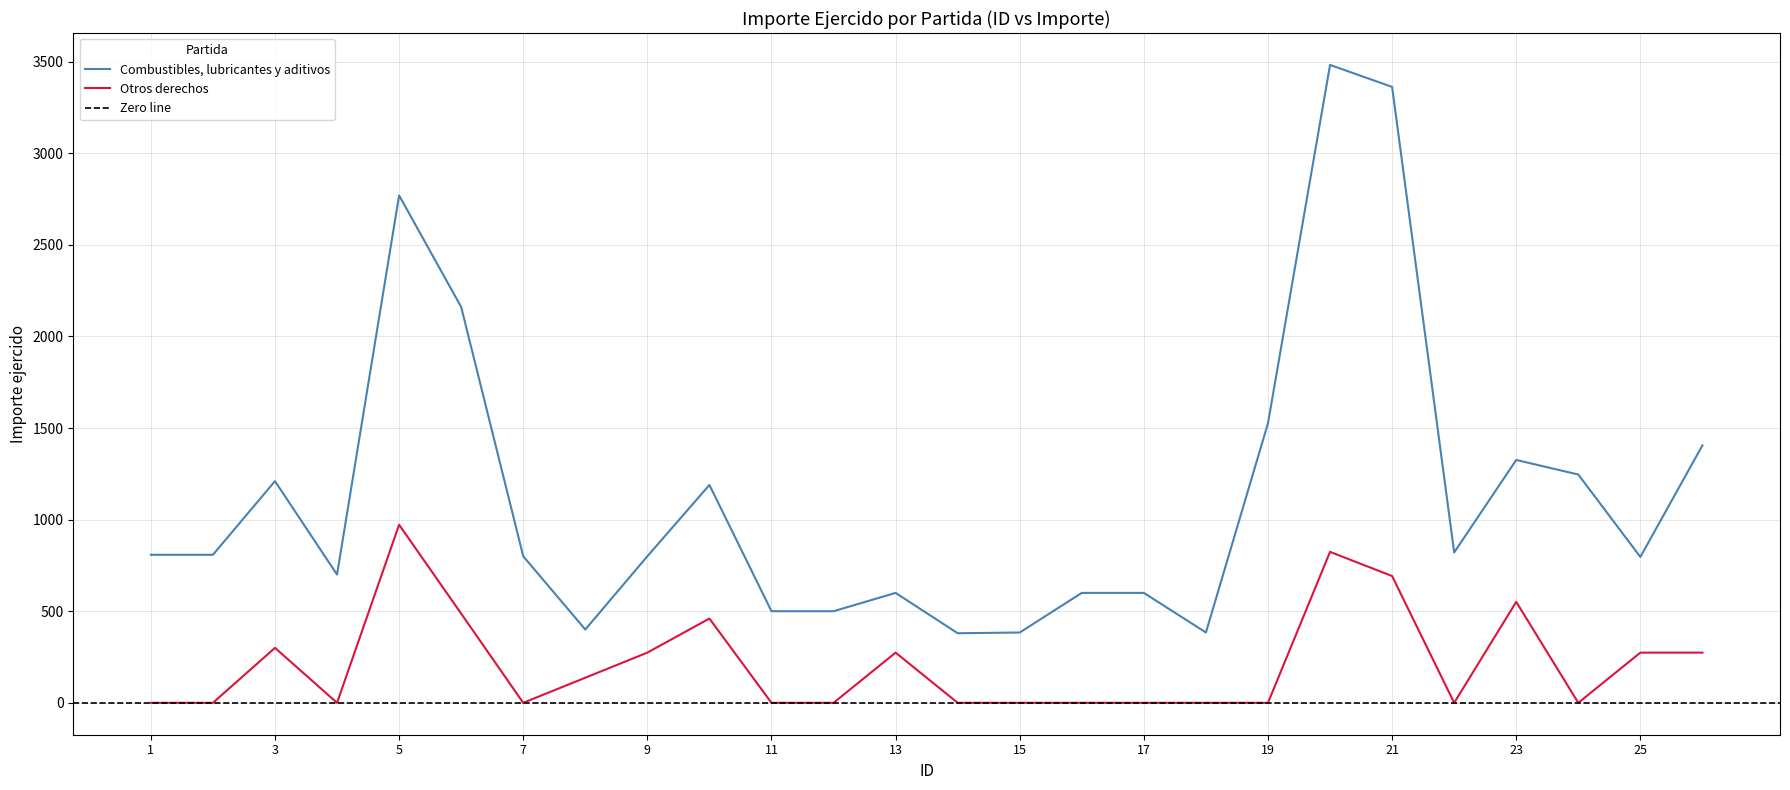

True or false: Otros derechos and Combustibles, lubricantes y aditivos intersect in this chart.

False